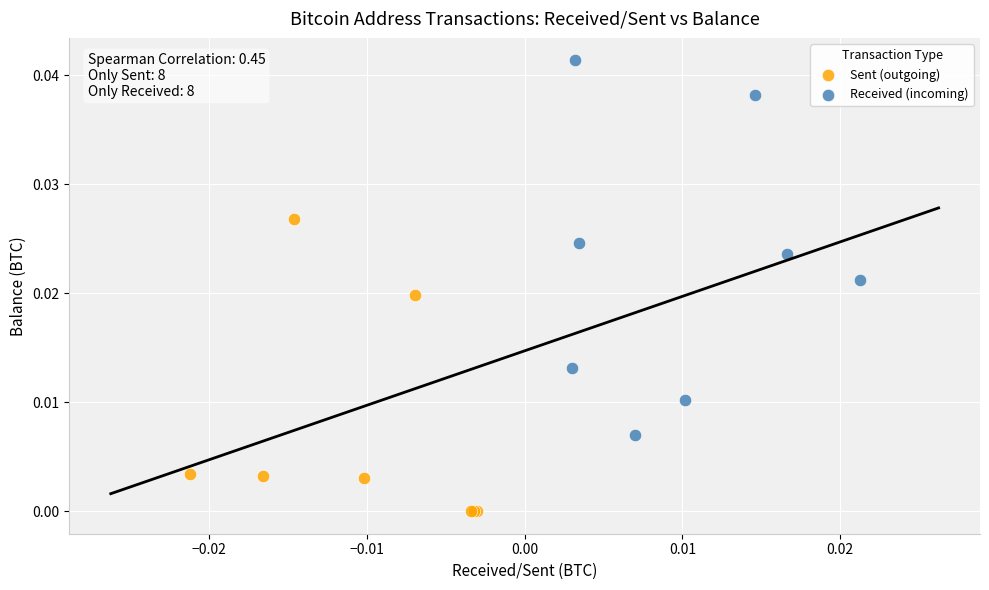

What are all the series names shown in the legend?

Sent (outgoing), Received (incoming)